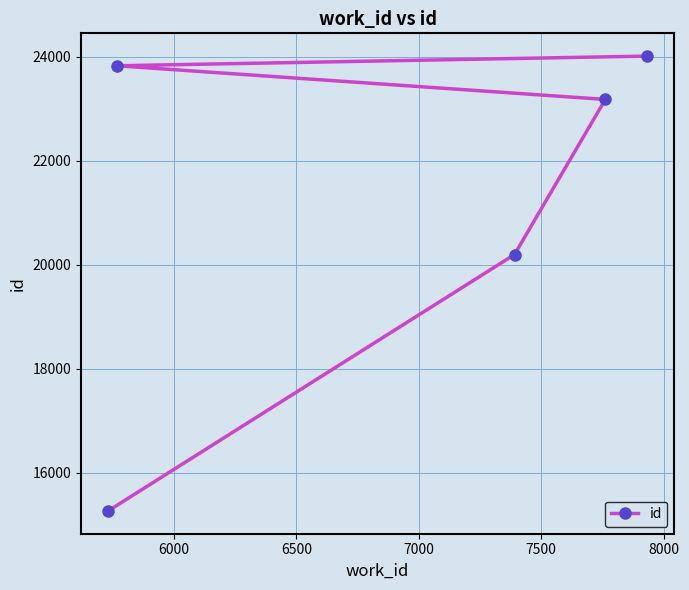

What is the sum of all values?

106482